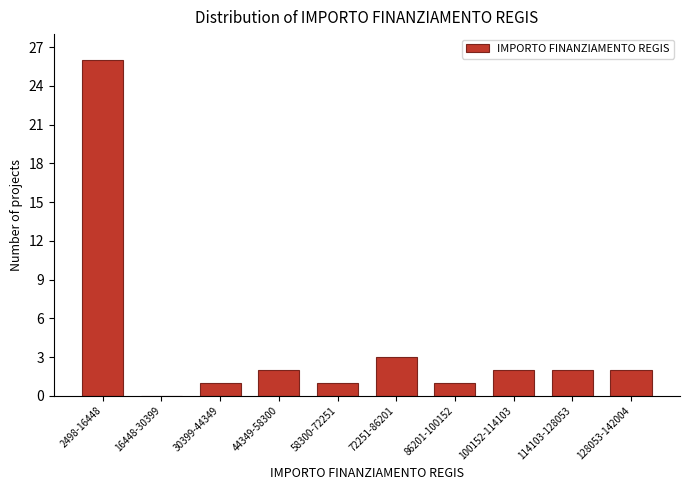

Reading left to right, transcribe all the data shown in this chart.

2498-16448=26	16448-30399=0	30399-44349=1	44349-58300=2	58300-72251=1	72251-86201=3	86201-100152=1	100152-114103=2	114103-128053=2	128053-142004=2